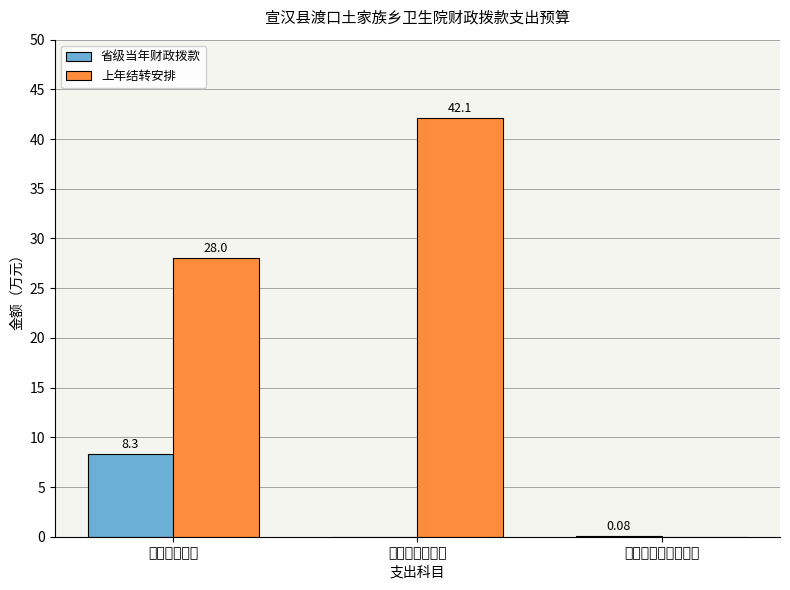

The value of 省级当年财政拨款 at 工资福利支出 is 2.3. True or false?

False